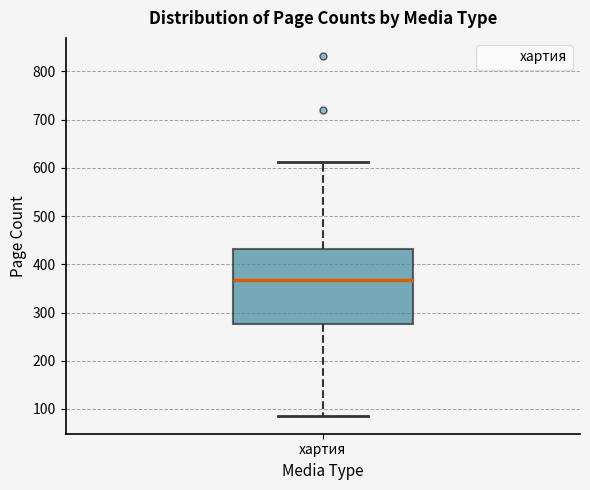

Where does the upper whisker of the box for хартия end on the y-axis? The values are not printed on the chart, so give them approximately, as read against the axis.

610